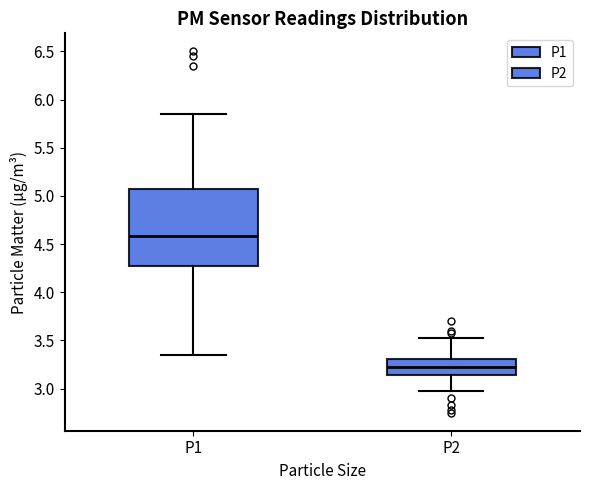

Which box's median line is the lowest?

P2